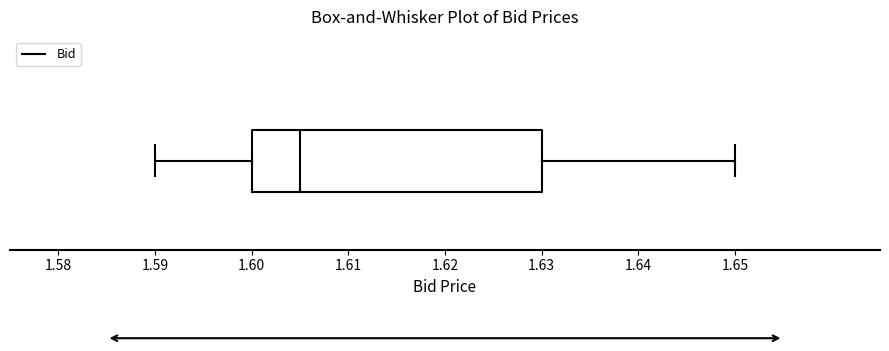

Transcribe this box plot: give where the median line is, the range the box spans, and where the two whiskers end, as read against the x-axis. The values are not printed on the chart, so give them approximately, as read against the axis.

median 1.605, box 1.600 to 1.630, whiskers 1.590 to 1.650